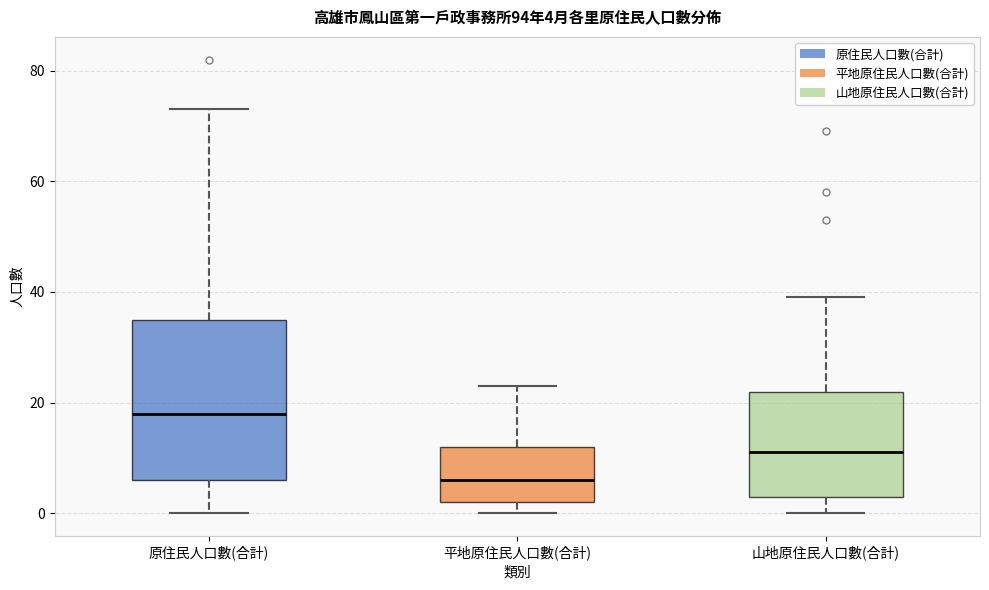

Which box has the highest median line?

原住民人口數(合計)